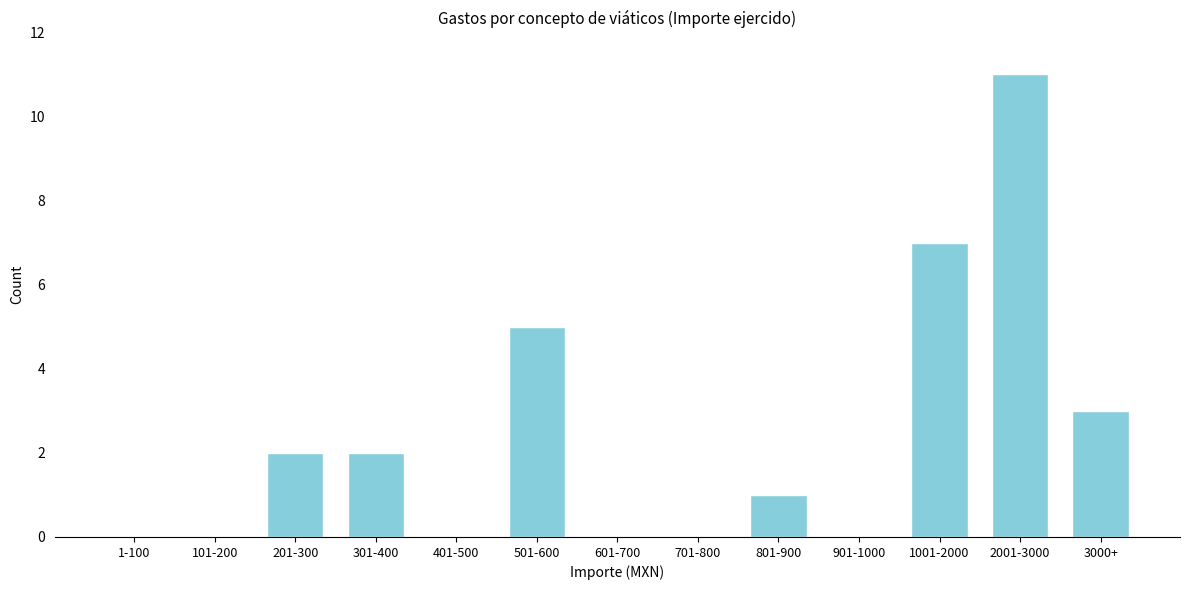

Reading left to right, extract all data points from this chart.

1-100=0	101-200=0	201-300=2	301-400=2	401-500=0	501-600=5	601-700=0	701-800=0	801-900=1	901-1000=0	1001-2000=7	2001-3000=11	3000+=3